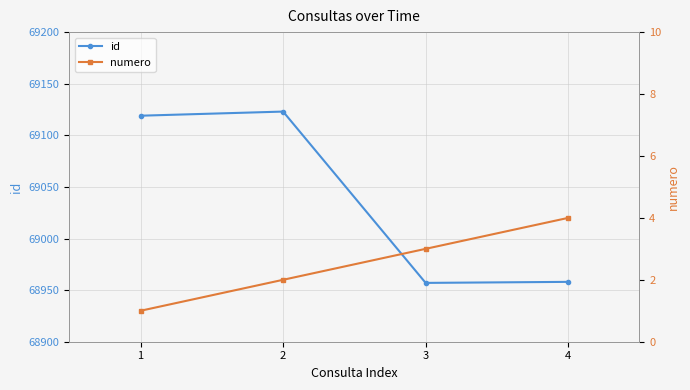

What is the difference between the maximum and minimum values in the numero series?

3